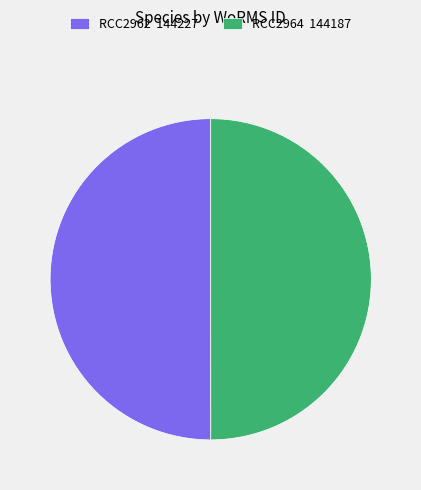

Is the sum of RCC2964 144187 and RCC2962 144227 greater than half?

Yes